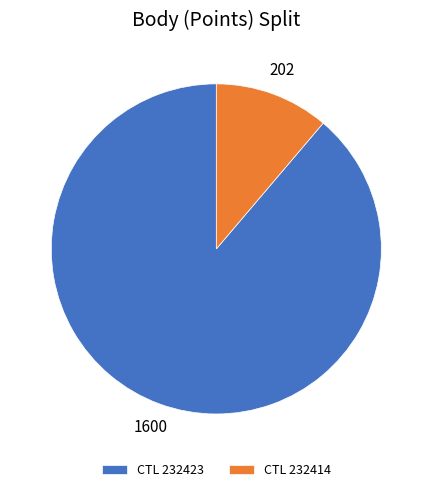

The CTL 232423 slice represents 89% of the pie. True or false?

True